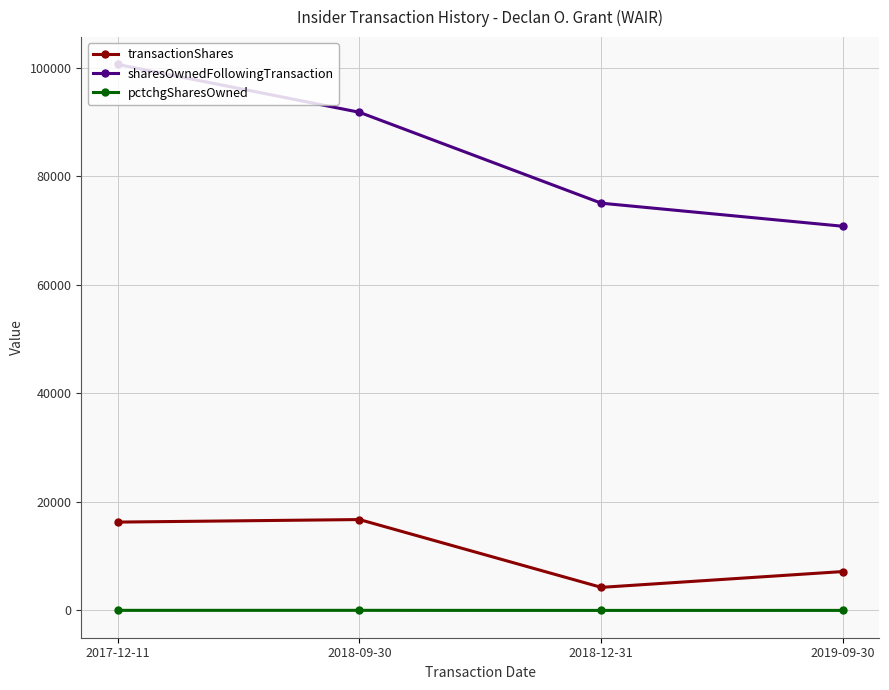

What is the label of the 3rd point from the right?

2018-09-30